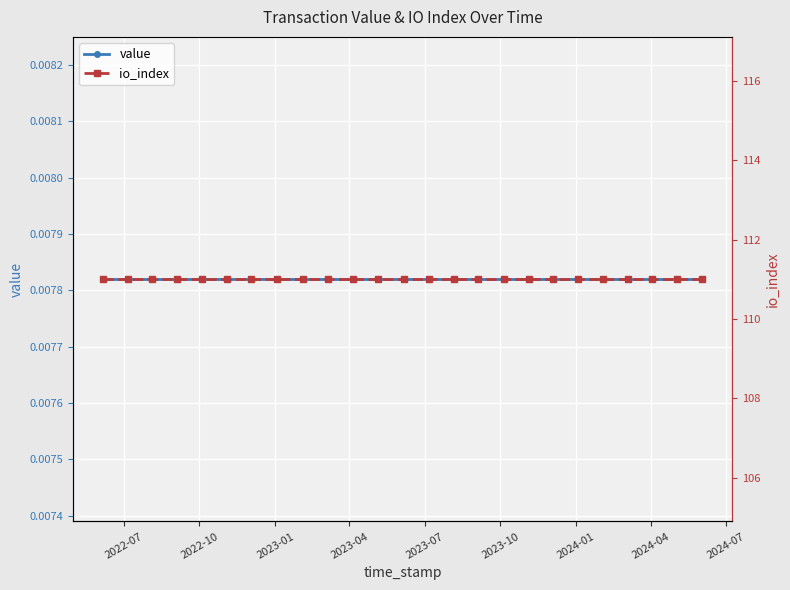

True or false: io_index has more than 1 interior local peaks.

False